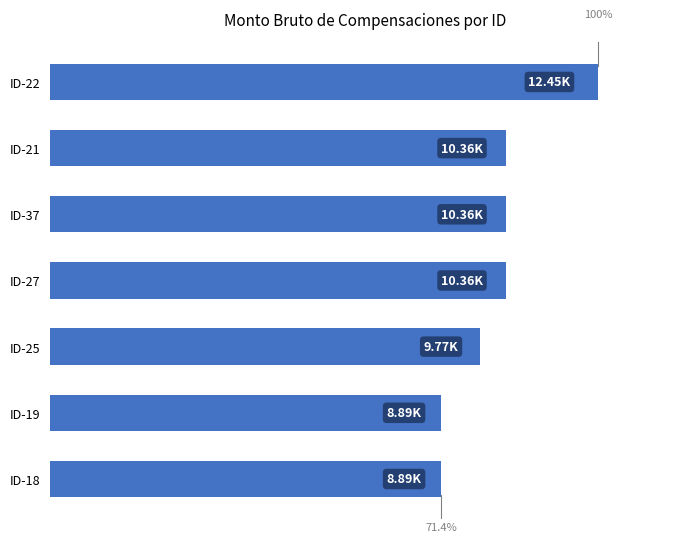

What is the average value?

10155.0